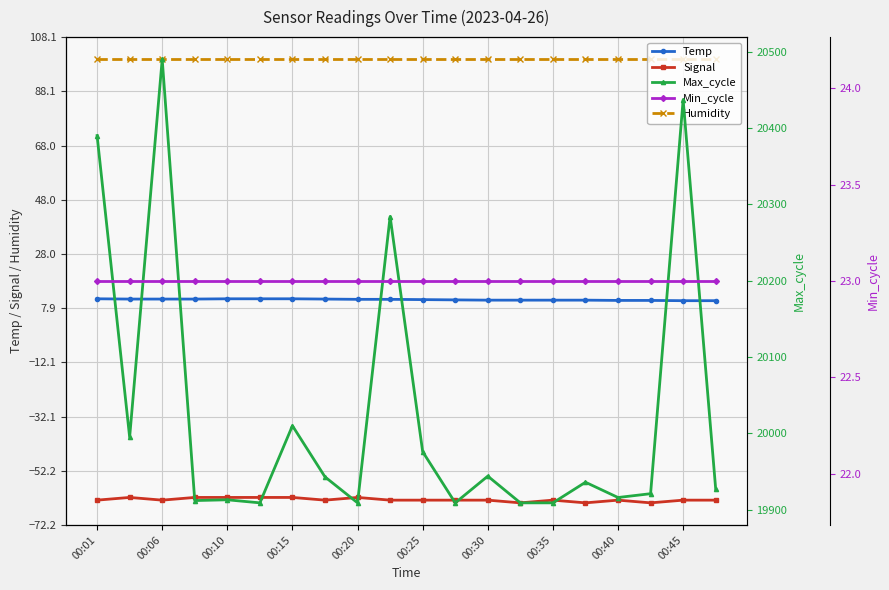

Read the Humidity value at 00:06.

99.9